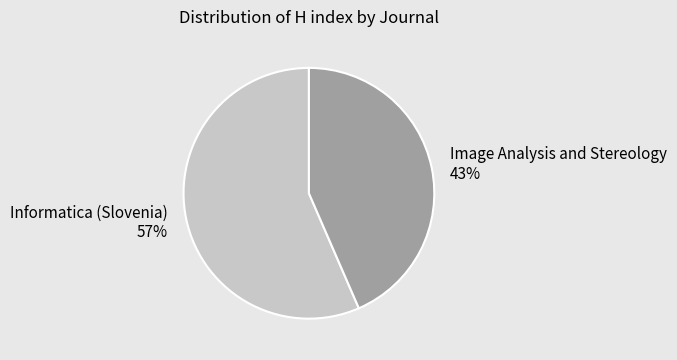

Which slice is the largest?

Informatica (Slovenia)